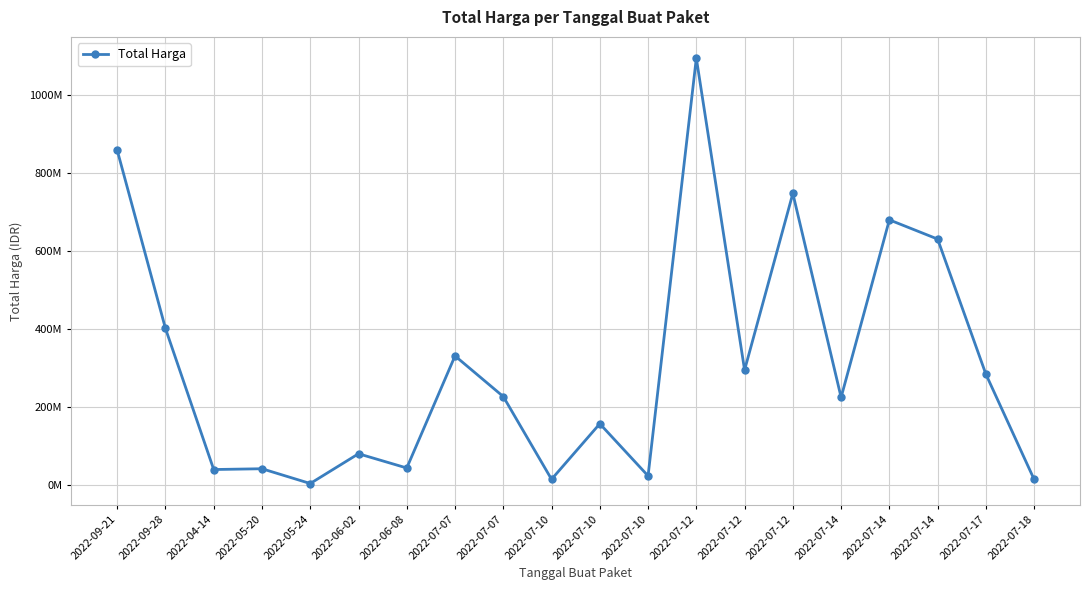

Rank the categories by value from highest to lowest.

2022-07-12, 2022-09-21, 2022-07-12, 2022-07-14, 2022-07-14, 2022-09-28, 2022-07-07, 2022-07-12, 2022-07-17, 2022-07-07, 2022-07-14, 2022-07-10, 2022-06-02, 2022-06-08, 2022-05-20, 2022-04-14, 2022-07-10, 2022-07-10, 2022-07-18, 2022-05-24